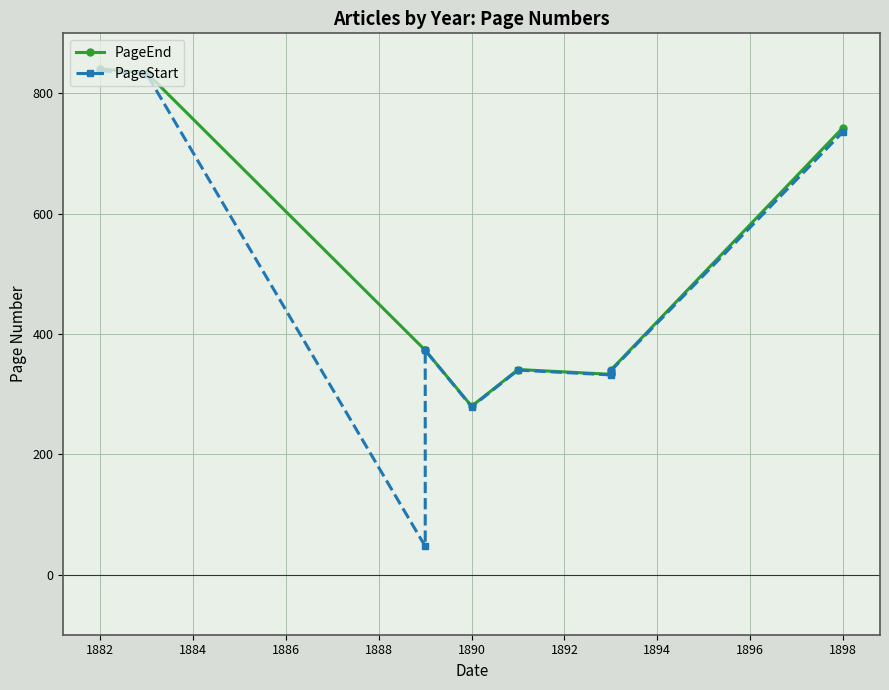

Reading right to left, what are all the values shown in this chart?

PageEnd: 743	340	335	333	341	280	373	373	834	841
PageStart: 736	339	335	332	340	279	373	47	832	838